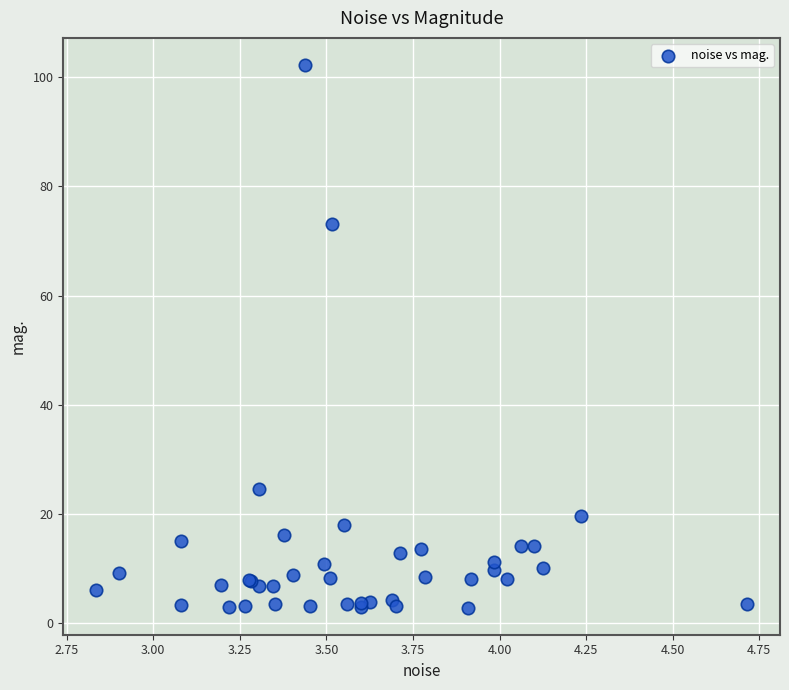

What Y value in the scatter plot is closest to 52?

73.0